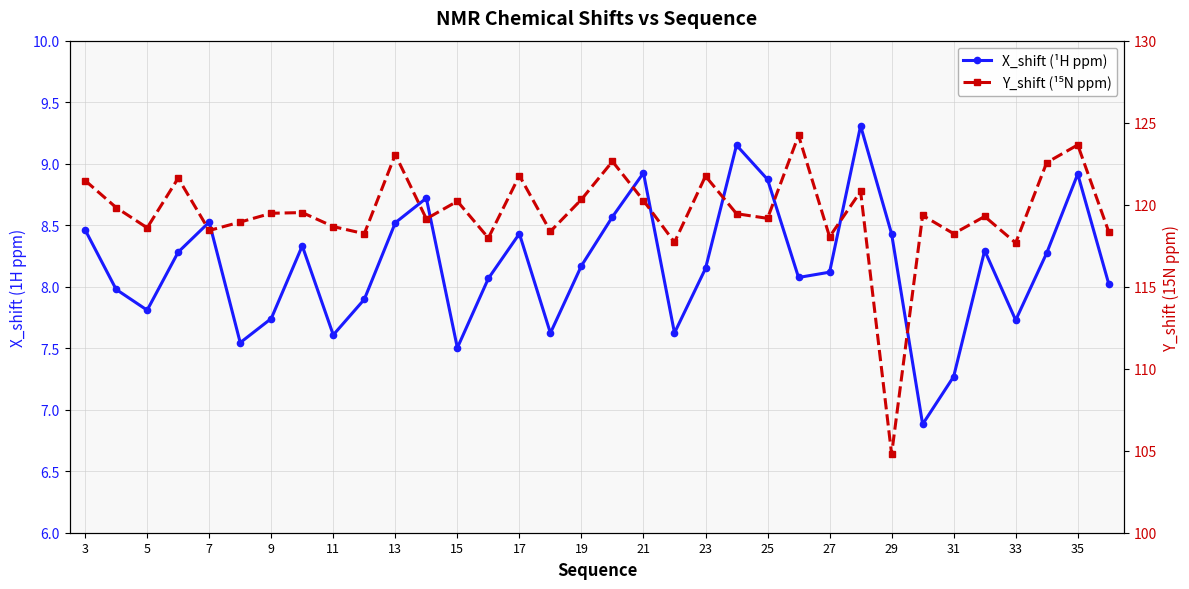

True or false: X_shift (¹H ppm) and Y_shift (¹⁵N ppm) cross at least once.

False